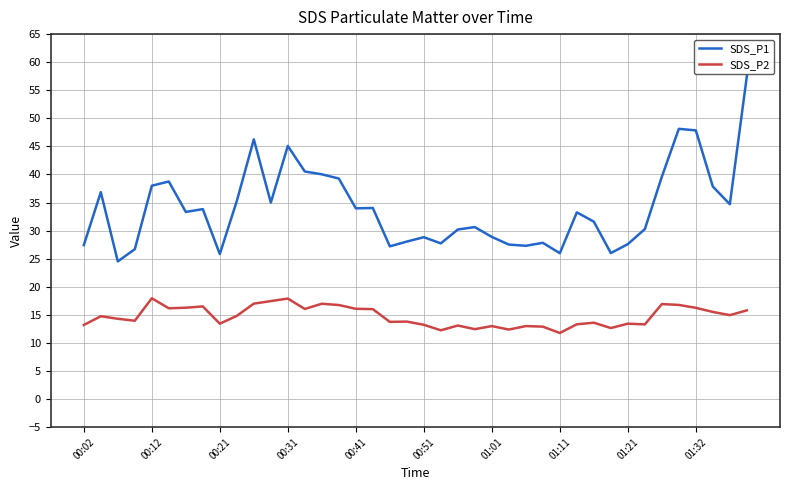

List the series in order of their overall mean, lowest first.

SDS_P2, SDS_P1